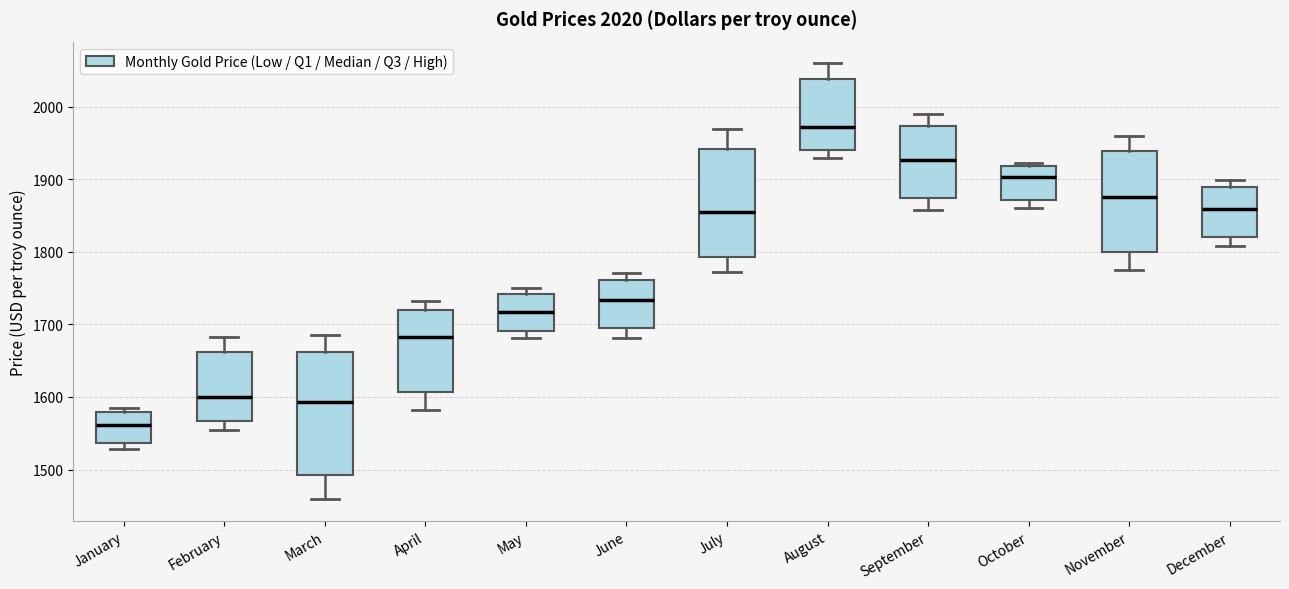

Comparing the boxes themselves (not the whiskers), which one is the tallest?

March